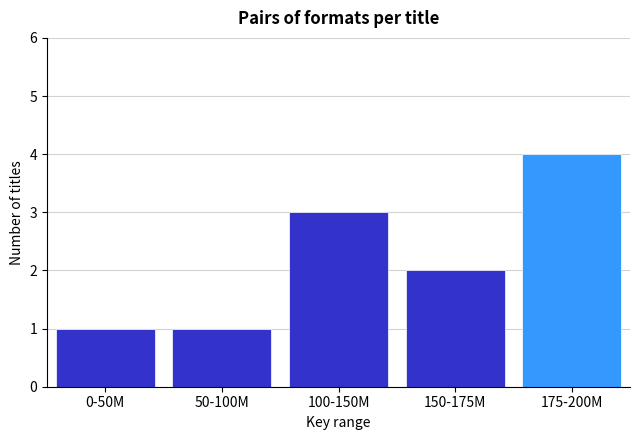

Reading left to right, transcribe all the data shown in this chart.

0-50M=1	50-100M=1	100-150M=3	150-175M=2	175-200M=4